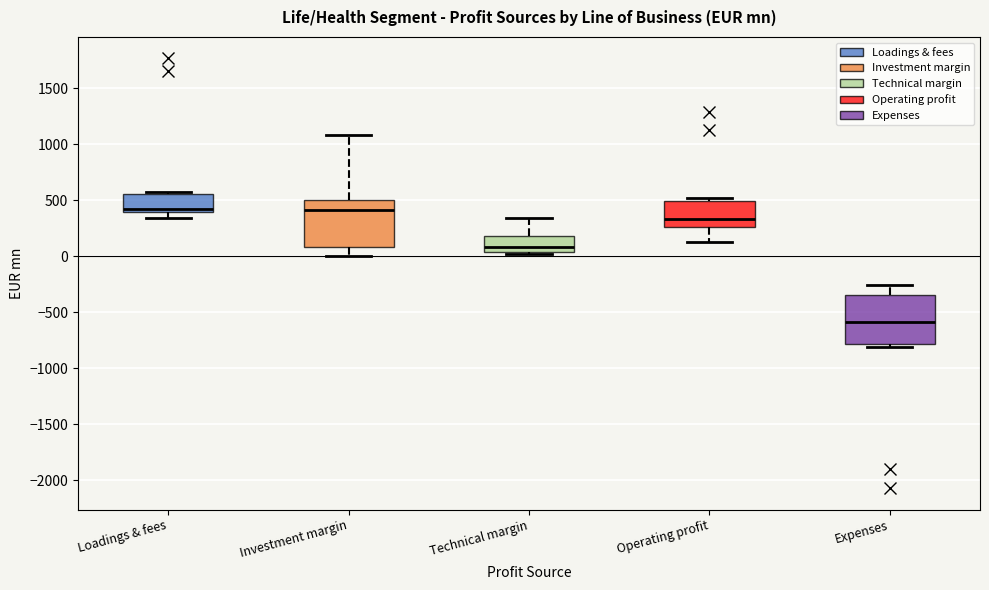

Reading left to right, transcribe this box plot: for each box, give where its median line is, the range the box spans, and where its two whiskers end, as read against the y-axis. The values are not printed on the chart, so give them approximately, as read against the axis.

Loadings & fees: median 400 (just above the box's lower edge), box 400 to 550, whiskers 350 to 550
Investment margin: median 400, box 100 to 500, whiskers 0 to 1100
Technical margin: median 100, box 50 to 200, whiskers 0 to 350
Operating profit: median 350, box 250 to 500, whiskers 150 to 500 (just above the box's upper edge)
Expenses: median -600, box -800 to -350, whiskers -800 (just below the box's lower edge) to -250